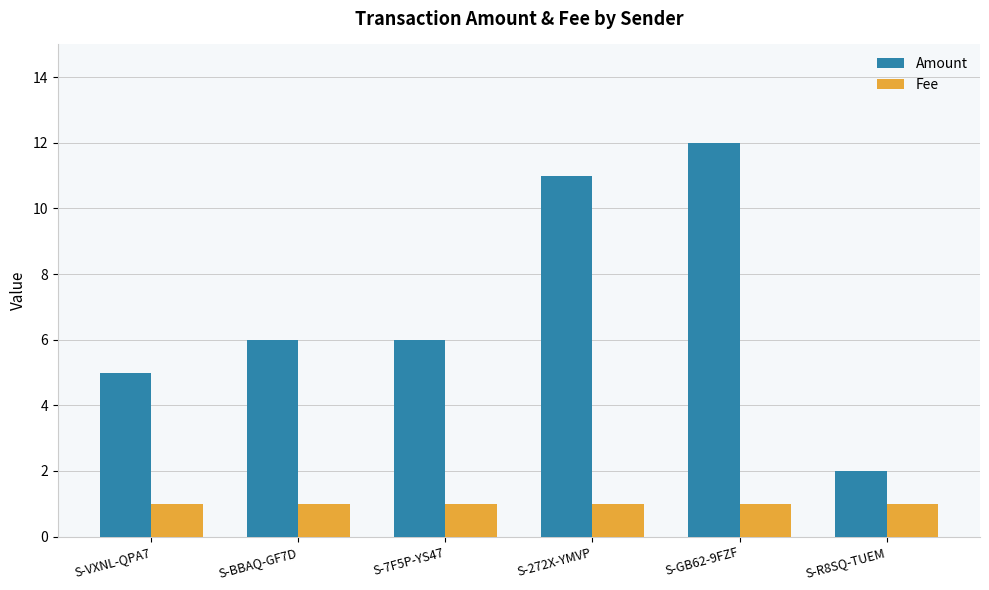

At which category does the chart reach its peak across all series?

S-GB62-9FZF